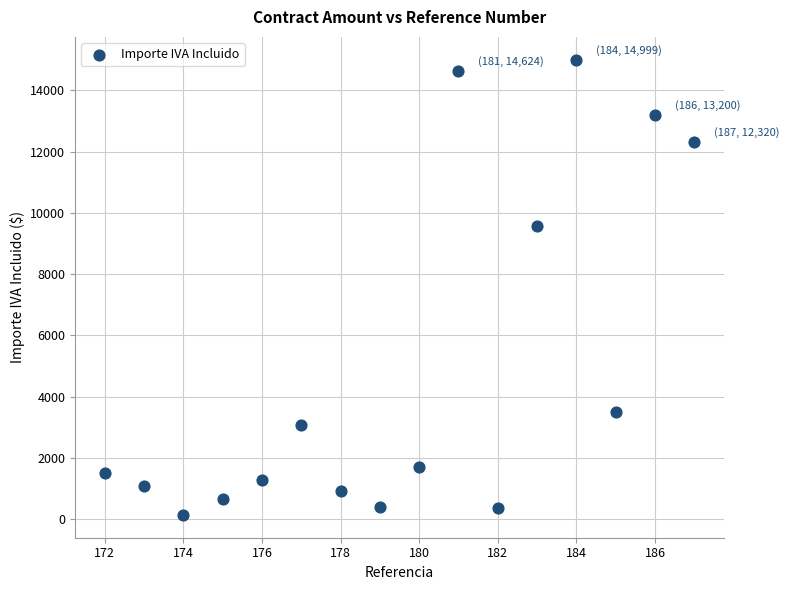

What Y value in the scatter plot is closest to 7572?

9559.0